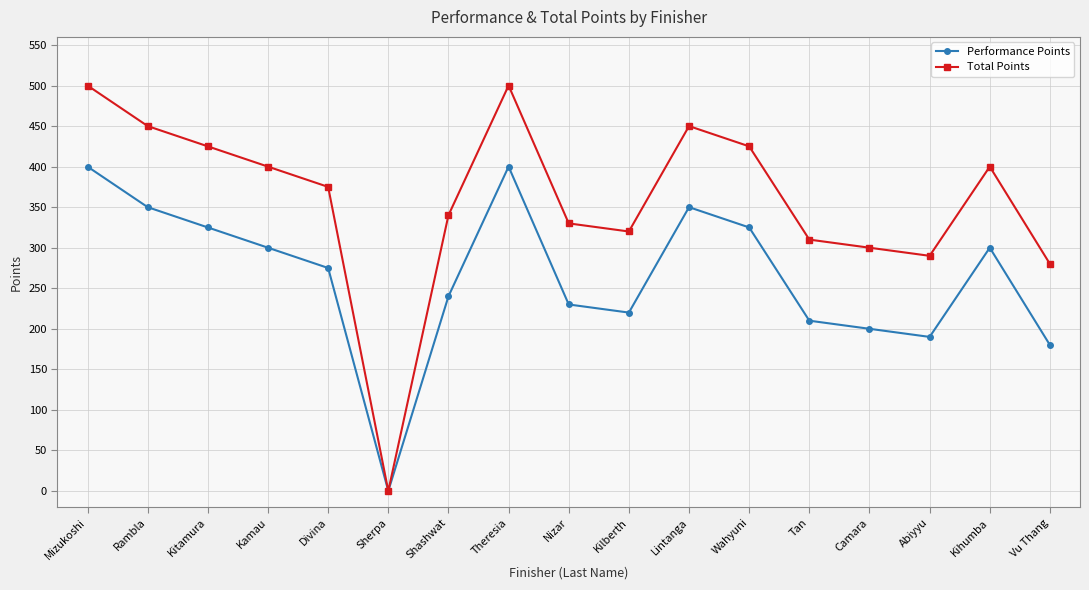

At Vu Thang, list the series in order from largest to smallest.

Total Points, Performance Points